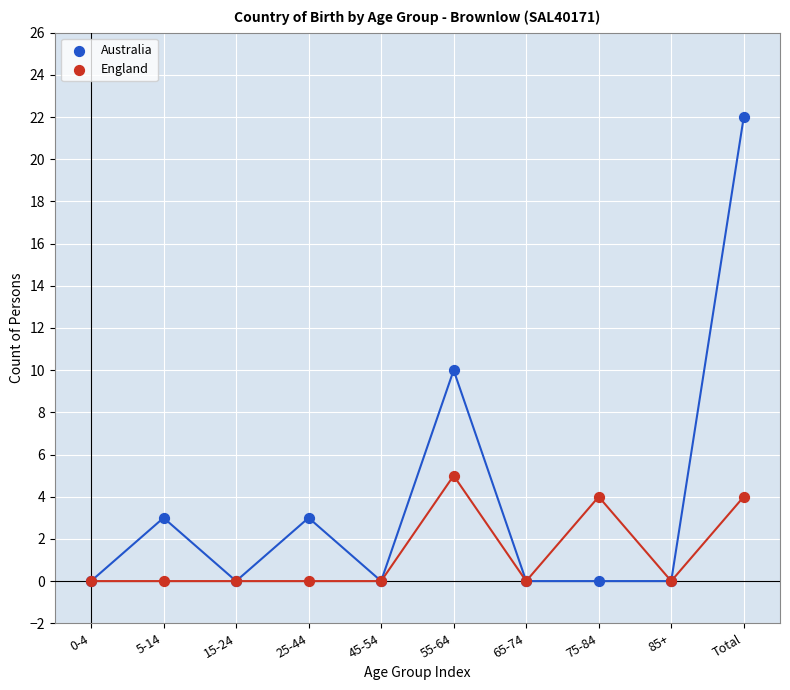

Across all series, what Y value is closest to 11?

10